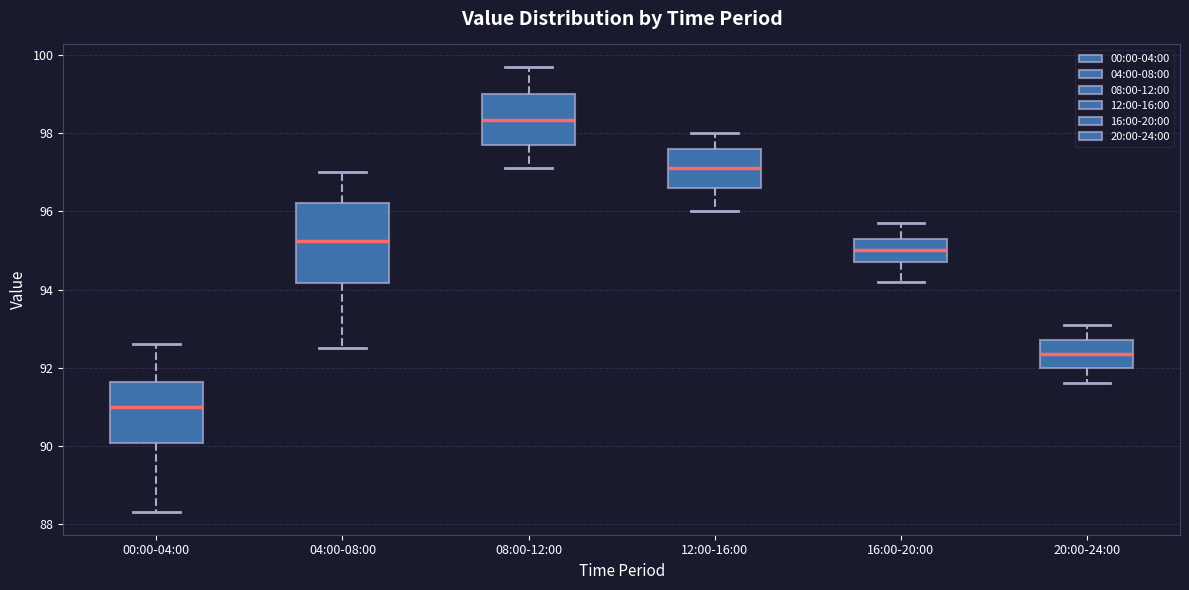

Reading left to right, transcribe this box plot: for each box, give where its median line is, the range the box spans, and where its two whiskers end, as read against the y-axis. The values are not printed on the chart, so give them approximately, as read against the axis.

00:00-04:00: median 91.0, box 90.0 to 91.6, whiskers 88.4 to 92.6
04:00-08:00: median 95.2, box 94.2 to 96.2, whiskers 92.6 to 97.0
08:00-12:00: median 98.4, box 97.8 to 99.0, whiskers 97.2 to 99.8
12:00-16:00: median 97.2, box 96.6 to 97.6, whiskers 96.0 to 98.0
16:00-20:00: median 95.0, box 94.8 to 95.4, whiskers 94.2 to 95.8
20:00-24:00: median 92.4, box 92.0 to 92.8, whiskers 91.6 to 93.2